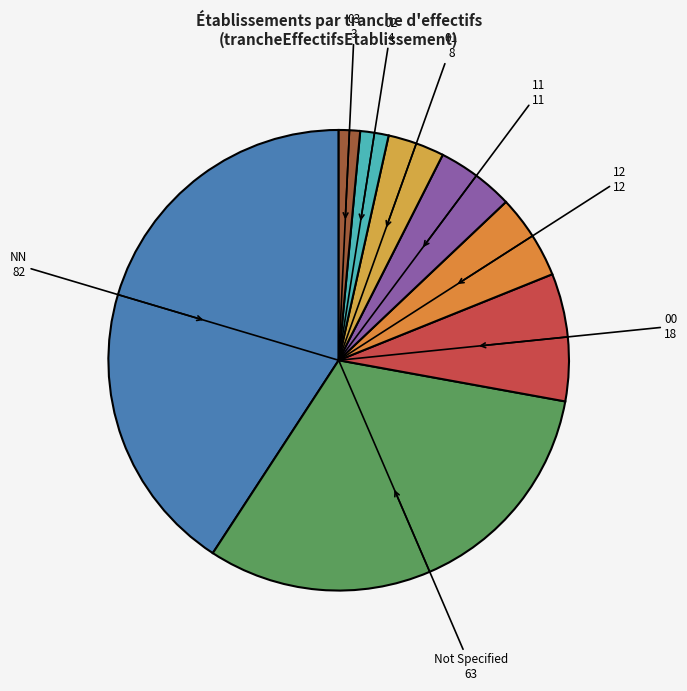

Count the number of slices in the pie.

8